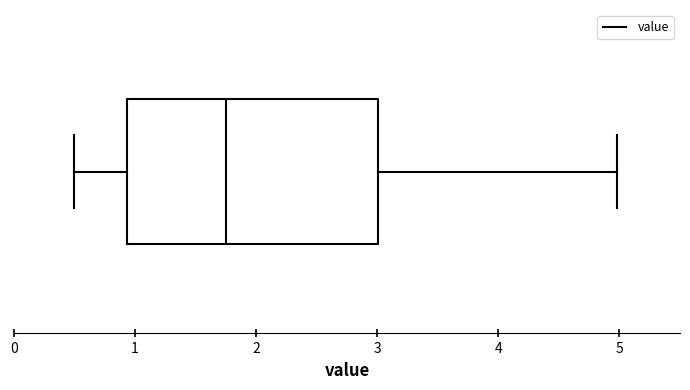

Read this box plot against the x-axis: the position of the median line, the range covered by the box, and the ends of both whiskers. The values are not printed on the chart, so give them approximately, as read against the axis.

median 1.8, box 0.9 to 3.0, whiskers 0.5 to 5.0